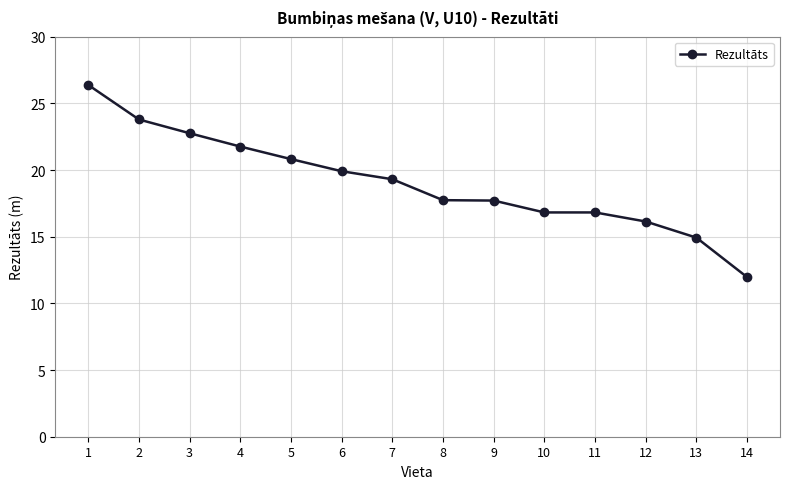

At which label does the data first exceed 19?

1